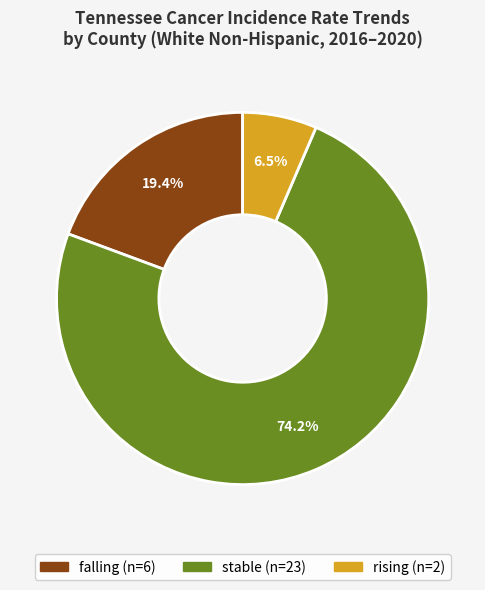

Which has a higher value, rising or stable?

stable